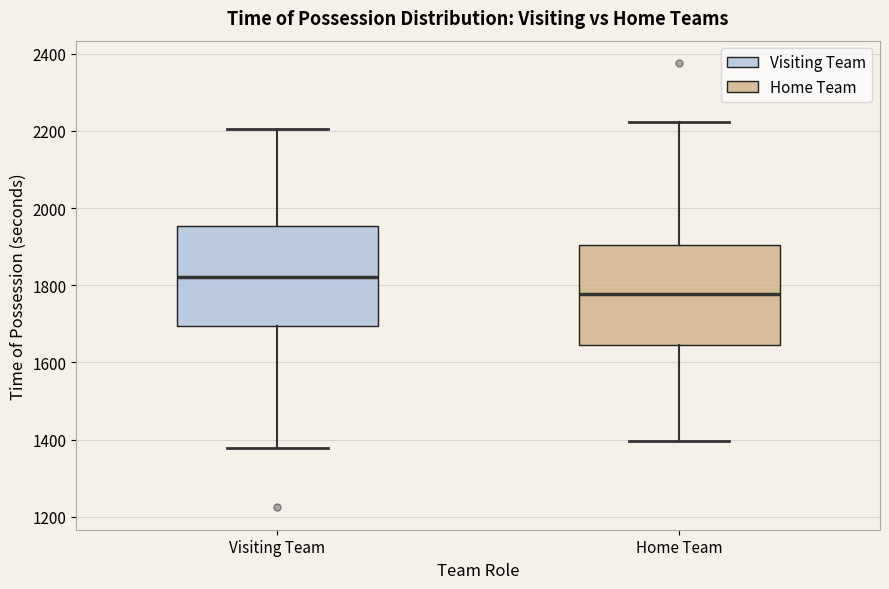

Which box has the highest median line?

Visiting Team